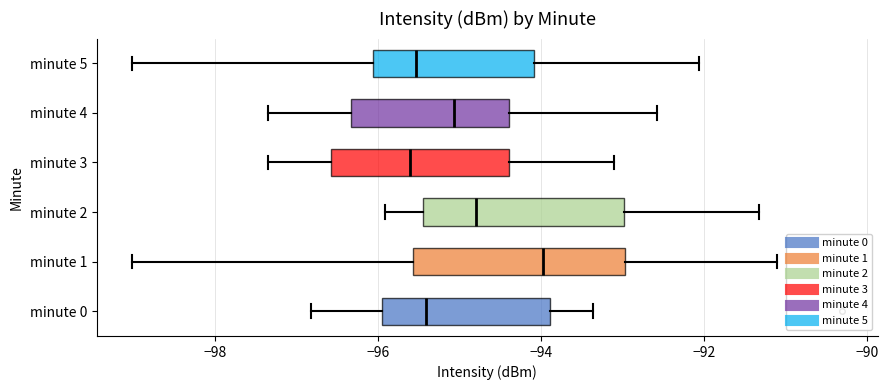

Reading bottom to top, read every box against the x-axis: the position of its median line, the range the box covers, and the ends of its whiskers. The values are not printed on the chart, so give them approximately, as read against the axis.

minute 0: median -95.4, box -96.0 to -93.8, whiskers -96.8 to -93.4
minute 1: median -94.0, box -95.6 to -93.0, whiskers -99.0 to -91.2
minute 2: median -94.8, box -95.4 to -93.0, whiskers -96.0 to -91.4
minute 3: median -95.6, box -96.6 to -94.4, whiskers -97.4 to -93.2
minute 4: median -95.0, box -96.4 to -94.4, whiskers -97.4 to -92.6
minute 5: median -95.6, box -96.0 to -94.0, whiskers -99.0 to -92.0